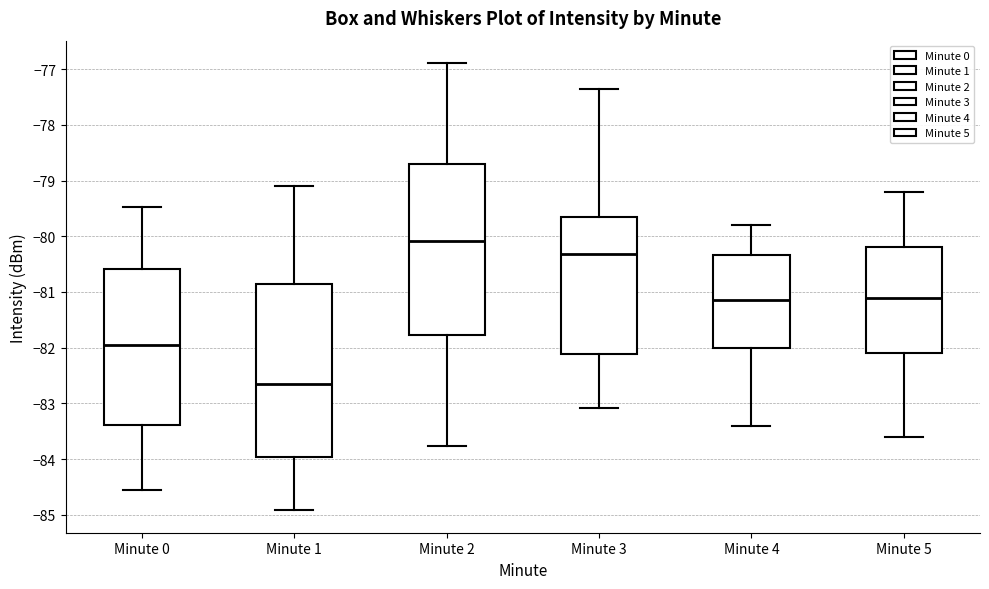

Reading left to right, transcribe this box plot: for each box, give where its median line is, the range the box spans, and where its two whiskers end, as read against the y-axis. The values are not printed on the chart, so give them approximately, as read against the axis.

Minute 0: median -81.9, box -83.4 to -80.6, whiskers -84.6 to -79.5
Minute 1: median -82.7, box -84.0 to -80.9, whiskers -84.9 to -79.1
Minute 2: median -80.1, box -81.8 to -78.7, whiskers -83.8 to -76.9
Minute 3: median -80.3, box -82.1 to -79.6, whiskers -83.1 to -77.4
Minute 4: median -81.1, box -82.0 to -80.3, whiskers -83.4 to -79.8
Minute 5: median -81.1, box -82.1 to -80.2, whiskers -83.6 to -79.2